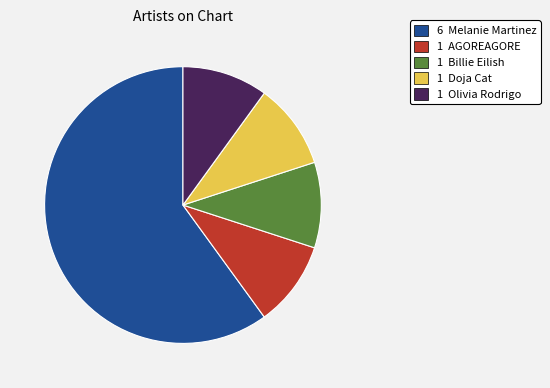

Does any single category account for the majority?

Yes